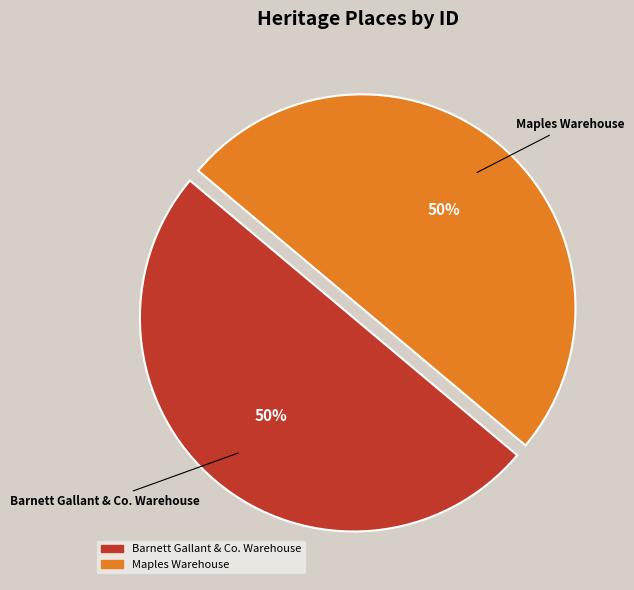

Count the number of slices in the pie.

2